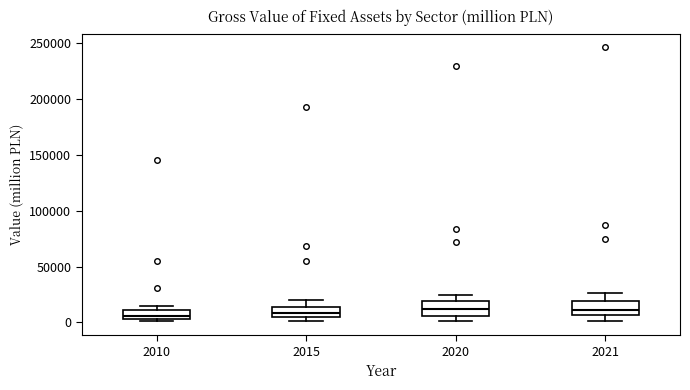

Where does the upper whisker of the box at x = 2020 end on the y-axis? The values are not printed on the chart, so give them approximately, as read against the axis.

25000